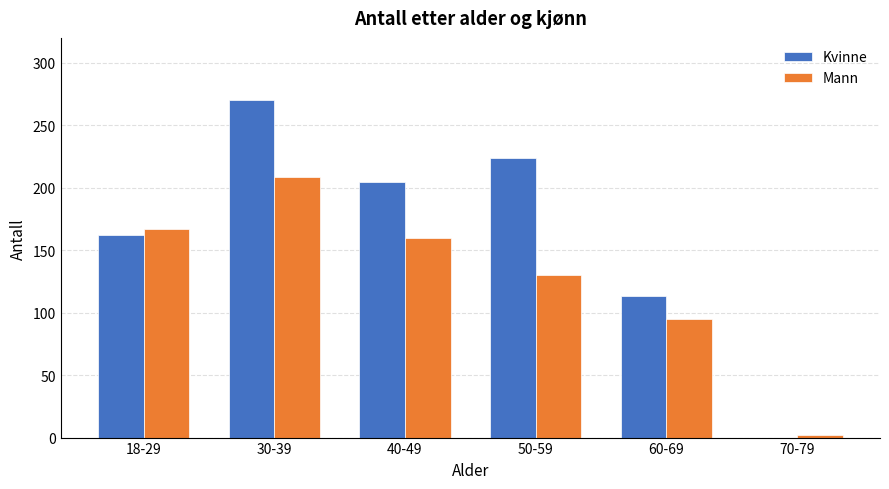

How many positive values does the Kvinne series have?

5